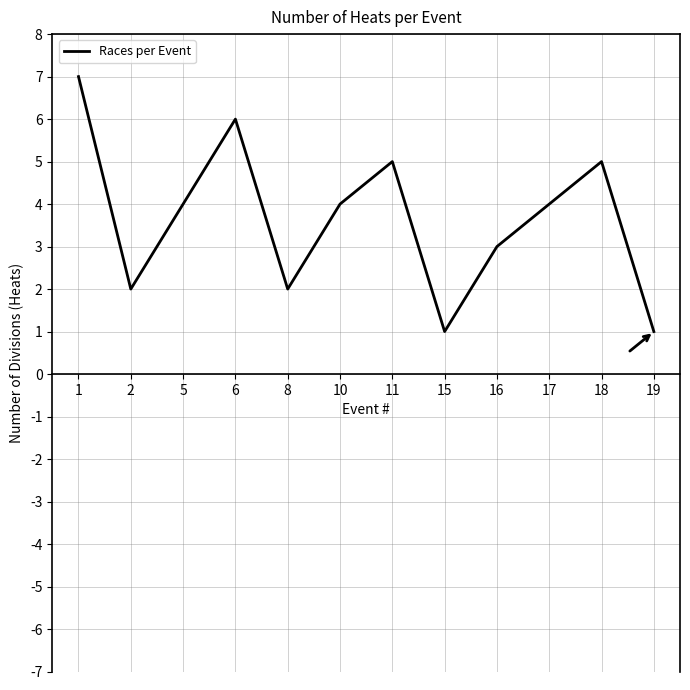

Where is the first local maximum?

6